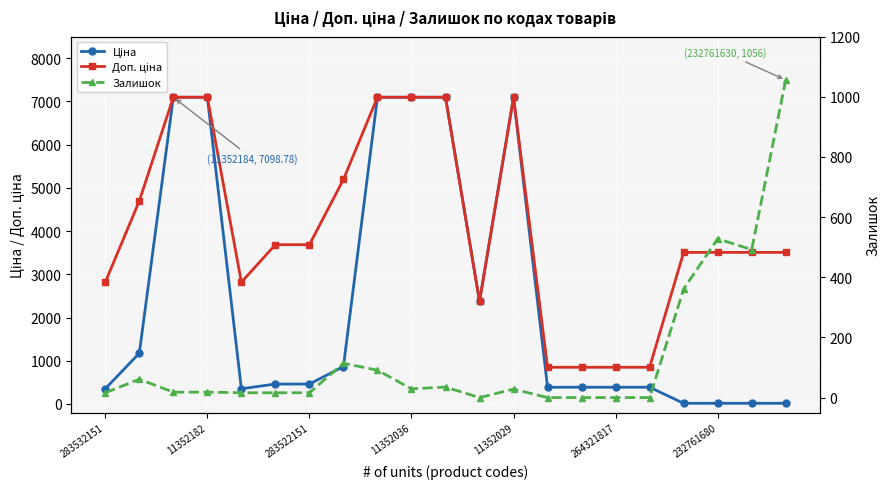

Reading right to left, extract all data points from this chart.

Ціна: 15.6	15.6	15.6	15.6	386.9	386.9	386.9	386.9	7098.8	2372.4	7098.8	7098.8	7098.8	865.9	460.8	460.8	352.2	7098.8	7098.8	1174.7	352.2
Доп. ціна: 3508.0	3508.0	3508.0	3508.0	849.0	849.0	849.0	849.0	7098.8	2372.0	7098.8	7098.8	7098.8	5195.4	3686.5	3686.5	2818.0	7098.8	7098.8	4698.8	2818.0
Залишок: 1056.0	492.0	528.0	361.0	0.0	0.0	0.0	0.0	28.0	0.0	35.0	29.0	91.0	114.0	16.0	16.0	16.0	18.0	18.0	61.0	16.0